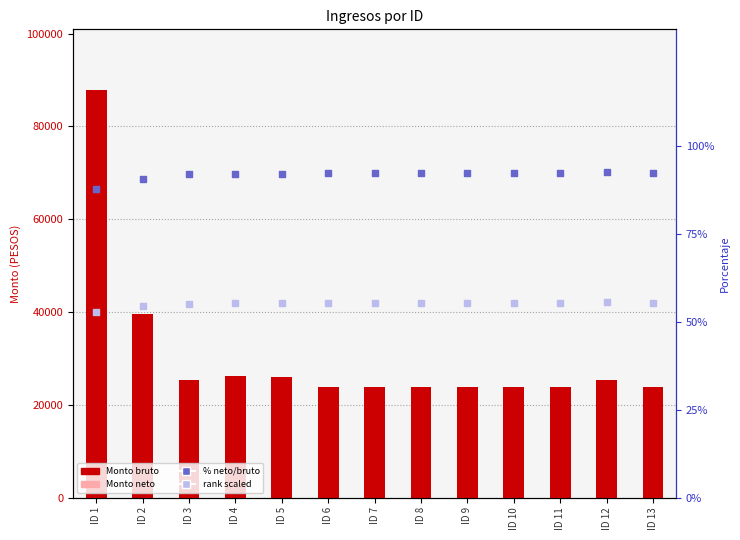

At which category is the sum across all series the highest?

ID 1